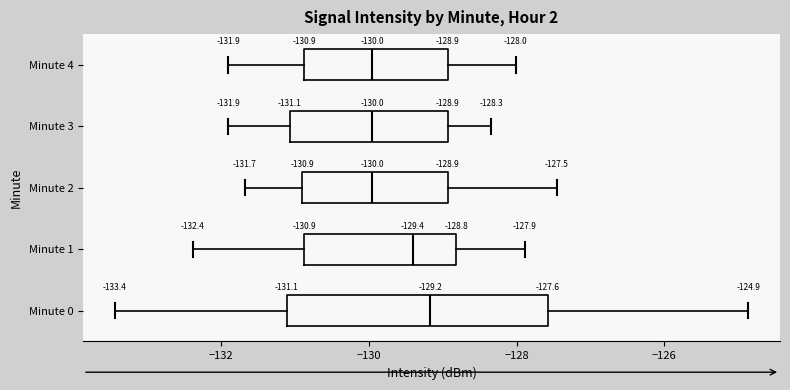

Comparing the boxes themselves (not the whiskers), which one is the widest?

Minute 0